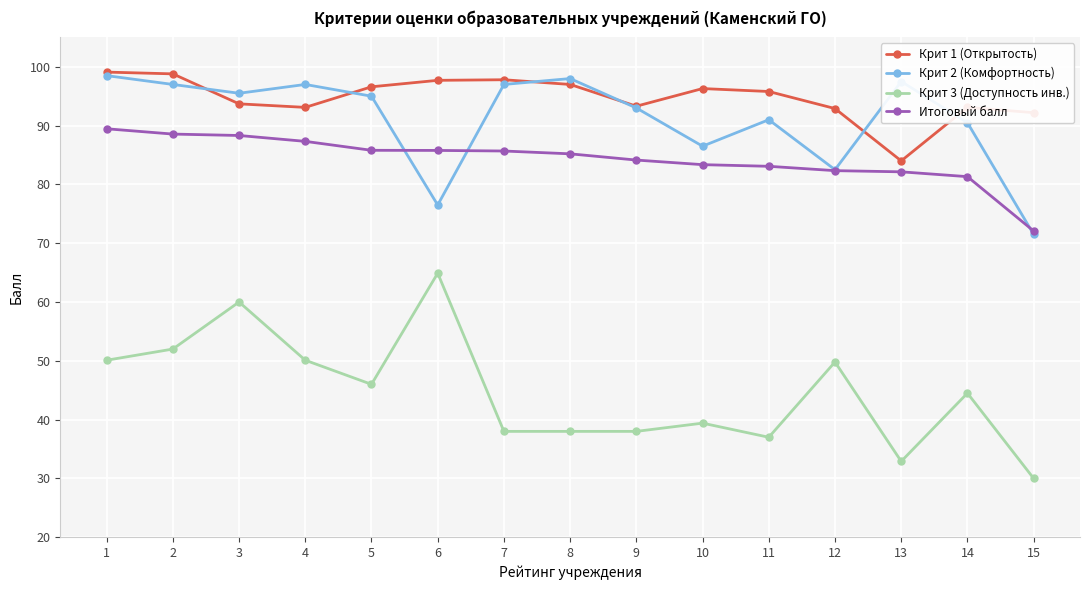

Read the Крит 3 (Доступность инв.) value at 7.

38.0